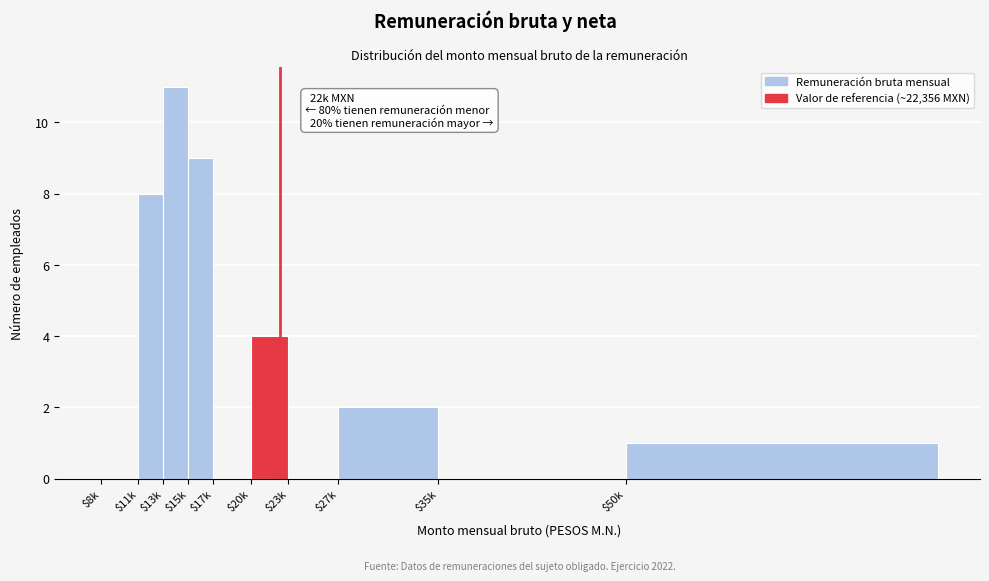

The value at $8k is 0. True or false?

True